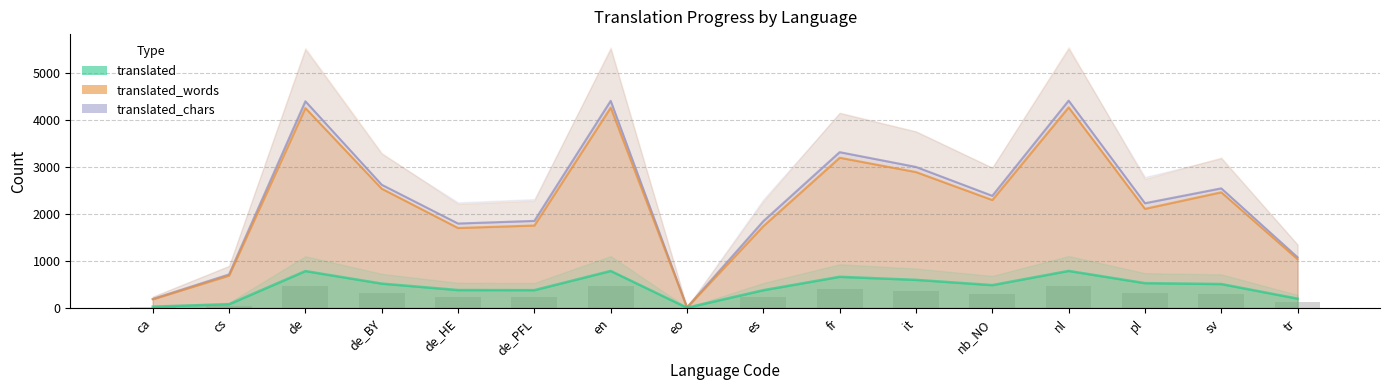

Between de and es, which is larger?

de